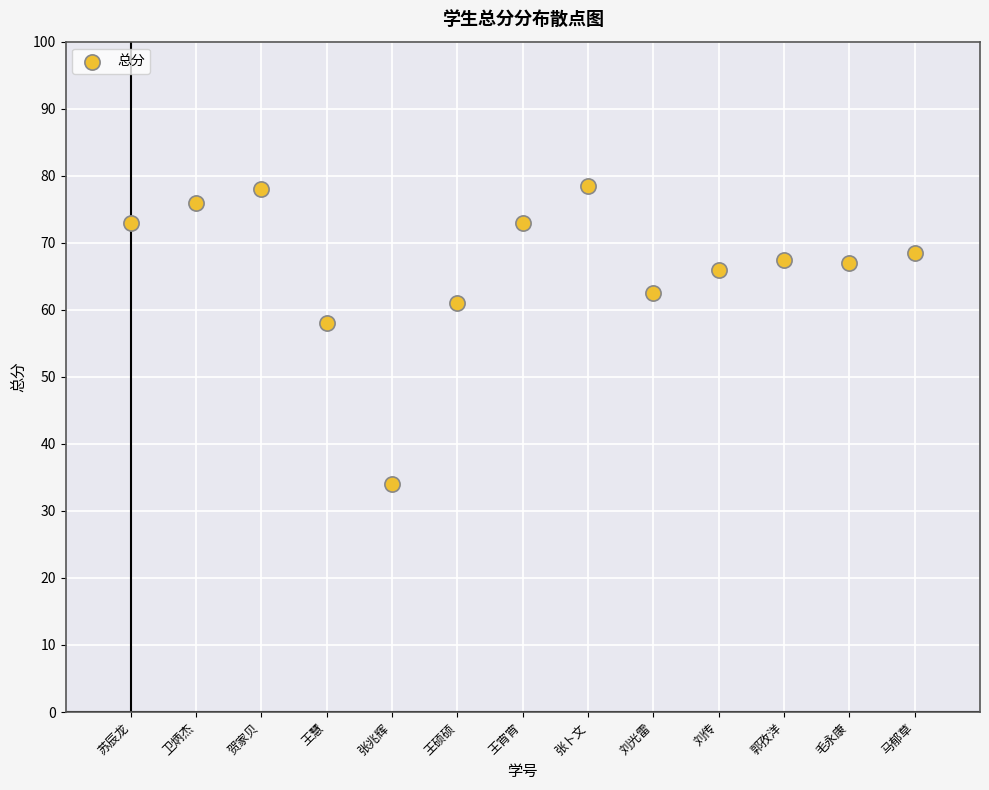

What Y value in the scatter plot is closest to 56?

58.0